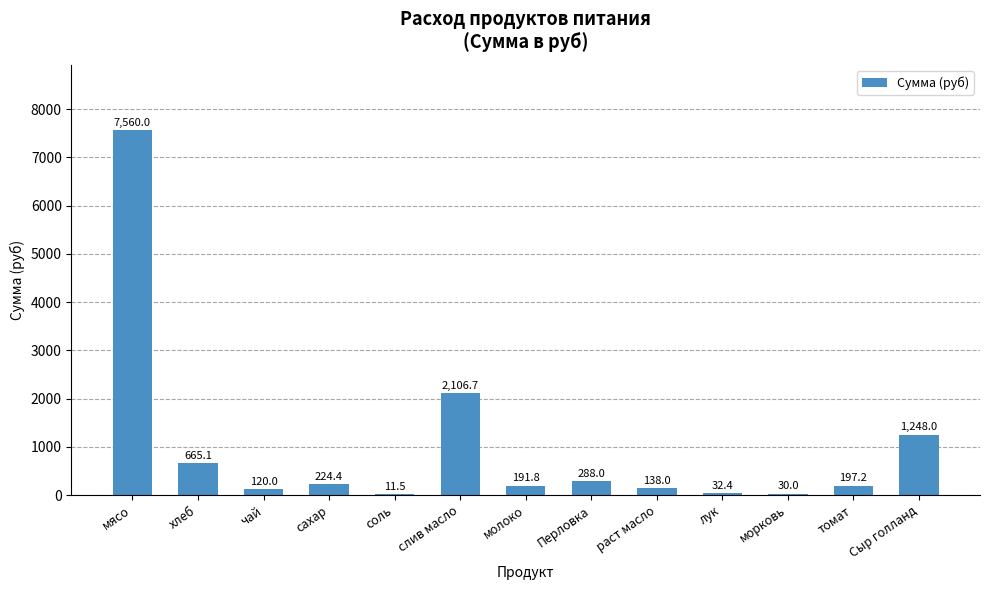

Reading left to right, transcribe all the data shown in this chart.

мясо=7560.0	хлеб=665.1	чай=120.0	сахар=224.4	соль=11.5	слив масло=2106.7	молоко=191.8	Перловка=288.0	раст масло=138.0	лук=32.4	морковь=30.0	томат=197.2	Сыр голланд=1248.0